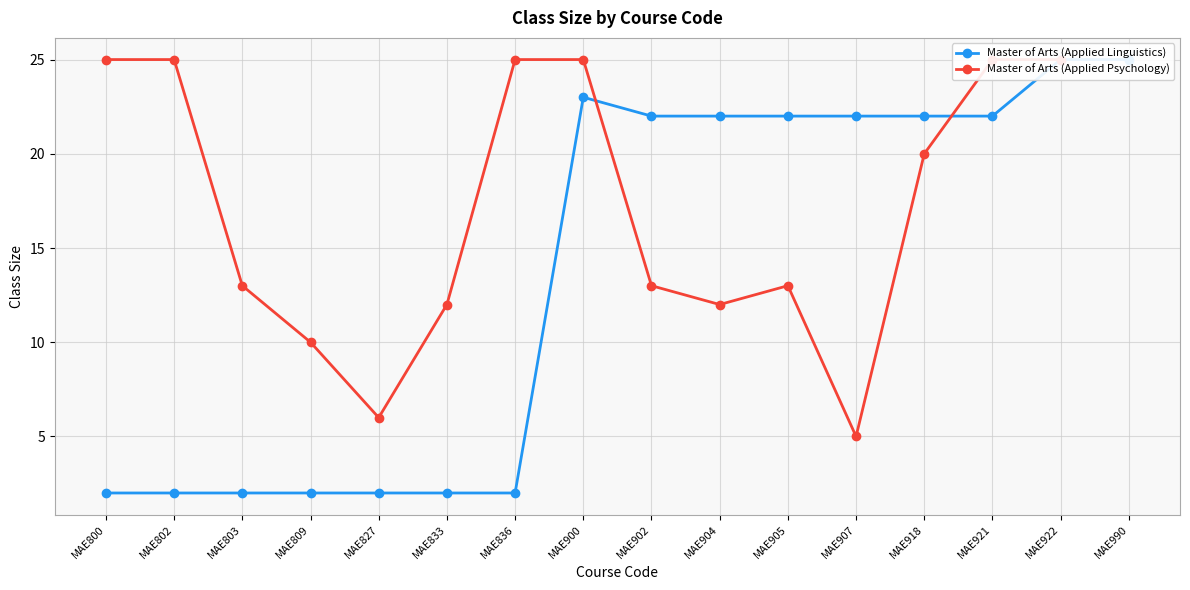

Which category has the lowest value in the Master of Arts (Applied Psychology) series?

MAE907